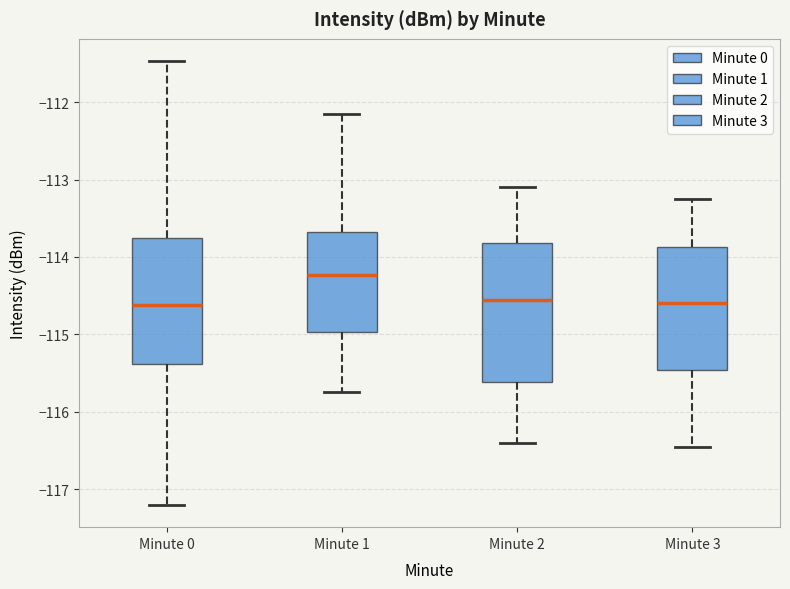

Which box has the highest median line?

Minute 1